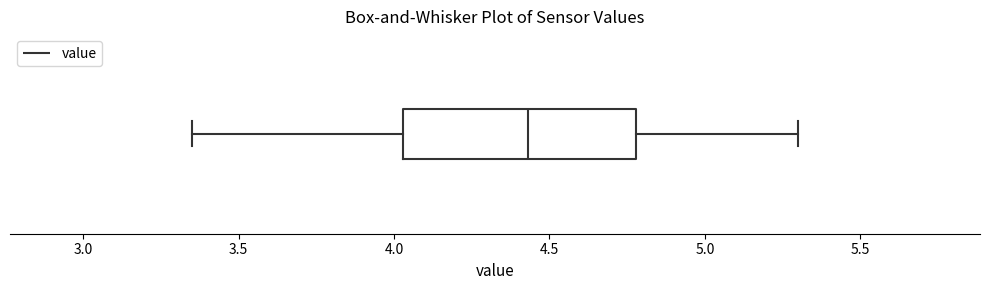

Read this box plot against the x-axis: the position of the median line, the range covered by the box, and the ends of both whiskers. The values are not printed on the chart, so give them approximately, as read against the axis.

median 4.45, box 4.05 to 4.80, whiskers 3.35 to 5.30